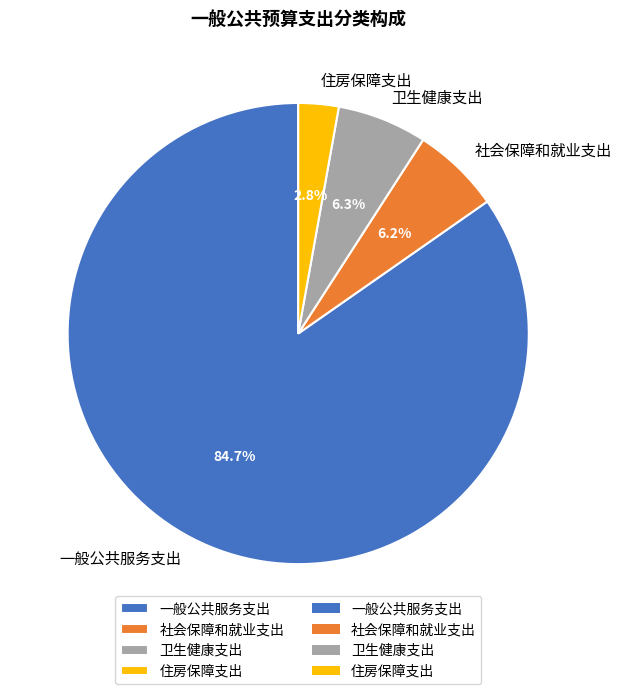

True or false: 社会保障和就业支出 accounts for 6% of the total.

True